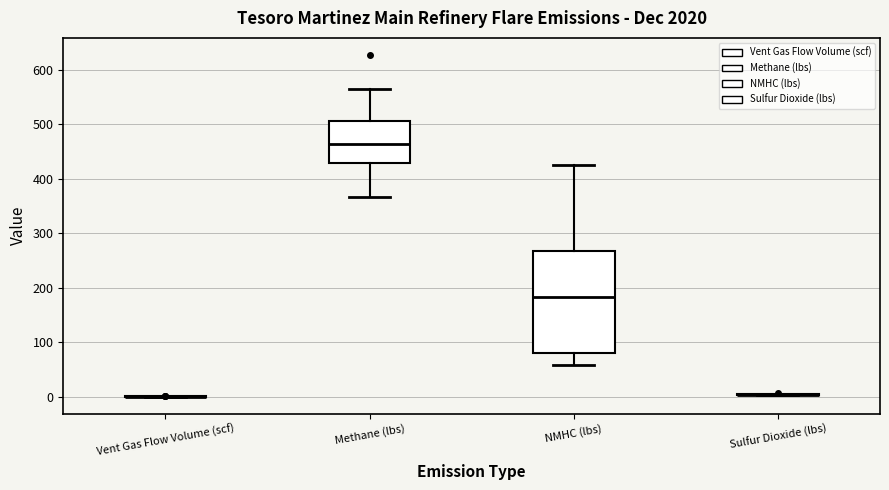

Which box is the tallest, from its lower edge to its upper edge?

NMHC (lbs)